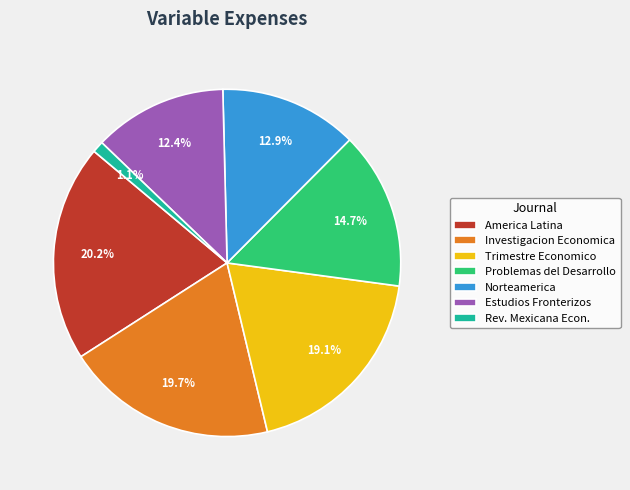

Does Trimestre Economico represent more than half of the total?

No